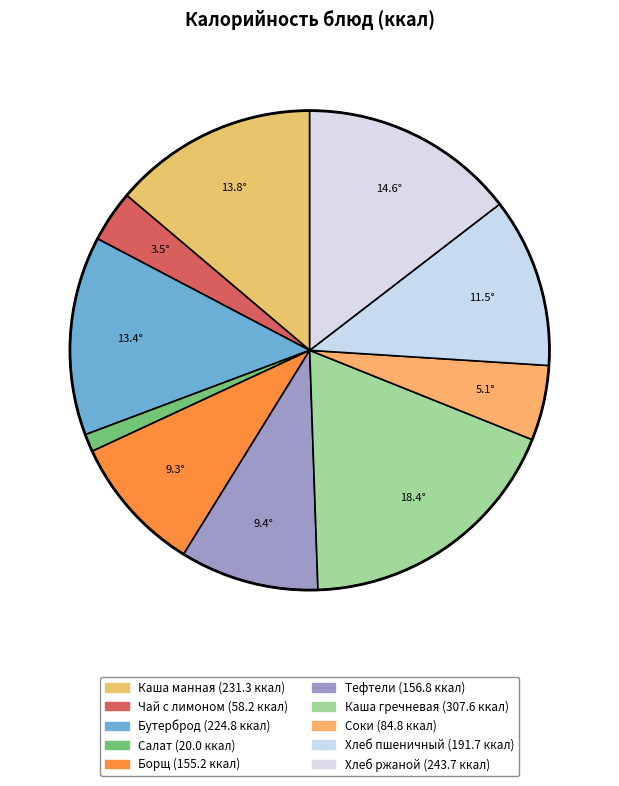

Is there any slice that represents more than half of the pie?

No